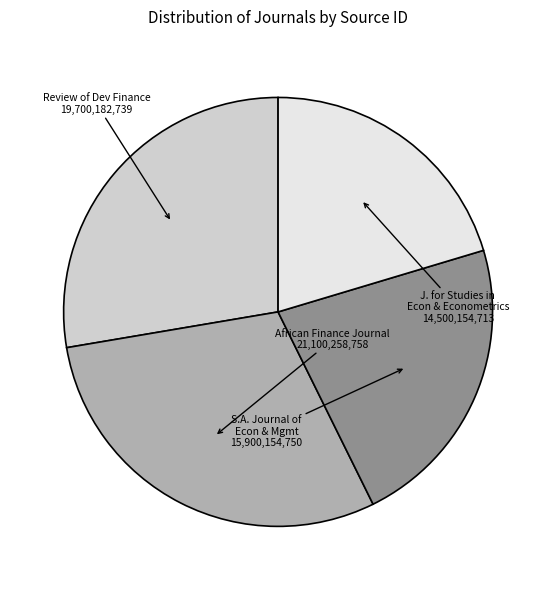

Does any single category account for the majority?

No